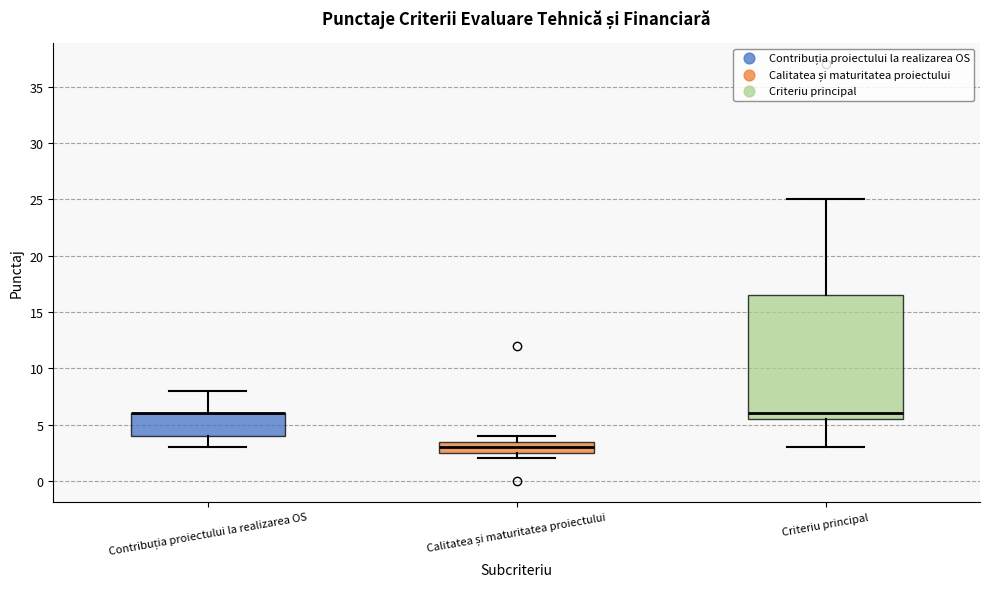

Where does the median line of the box for Calitatea și maturitatea proiectului sit on the y-axis? The values are not printed on the chart, so give them approximately, as read against the axis.

3.0